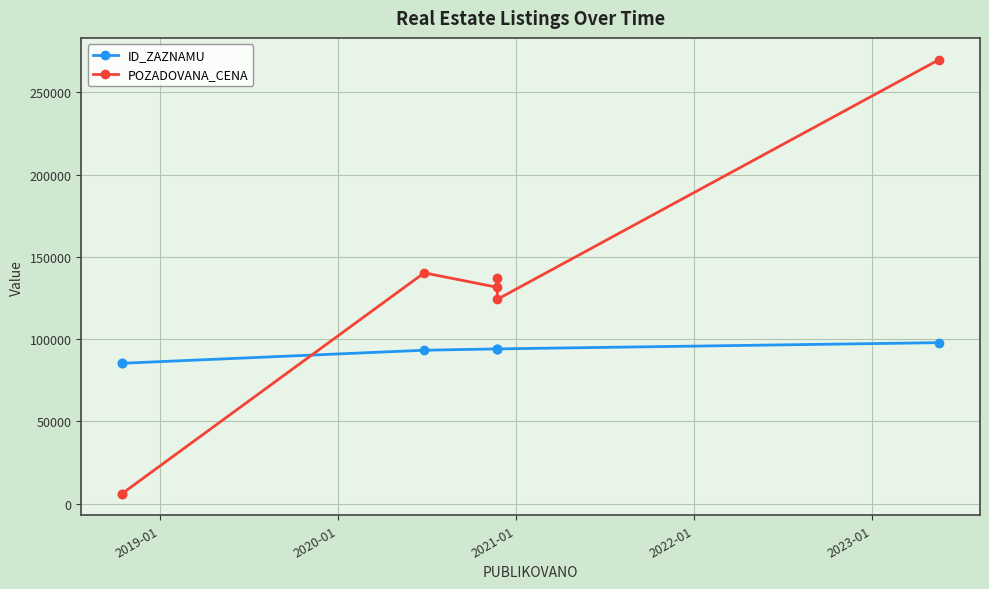

At which label does ID_ZAZNAMU reach its minimum?

2019-01